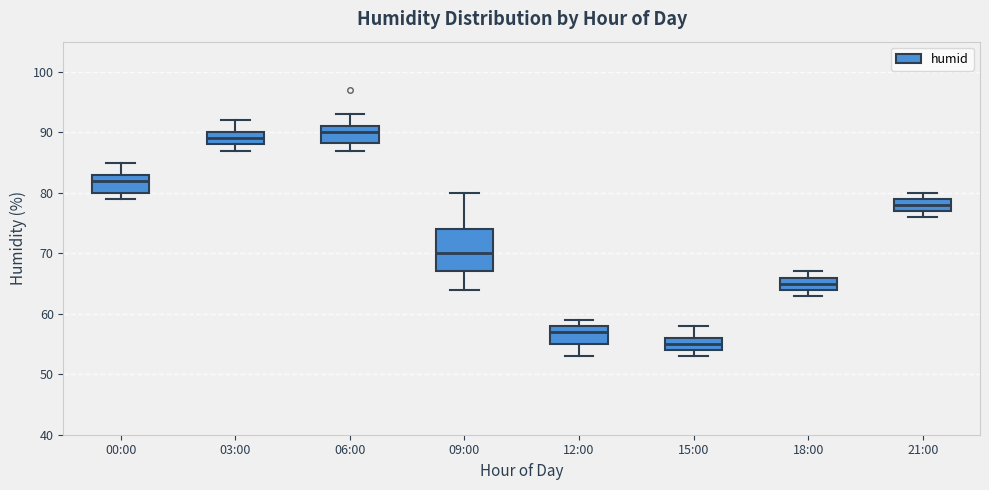

Reading left to right, read every box against the y-axis: the position of its median line, the range the box covers, and the ends of its whiskers. The values are not printed on the chart, so give them approximately, as read against the axis.

00:00: median 82, box 80 to 83, whiskers 79 to 85
03:00: median 89, box 88 to 90, whiskers 87 to 92
06:00: median 90, box 88 to 91, whiskers 87 to 93
09:00: median 70, box 67 to 74, whiskers 64 to 80
12:00: median 57, box 55 to 58, whiskers 53 to 59
15:00: median 55, box 54 to 56, whiskers 53 to 58
18:00: median 65, box 64 to 66, whiskers 63 to 67
21:00: median 78, box 77 to 79, whiskers 76 to 80